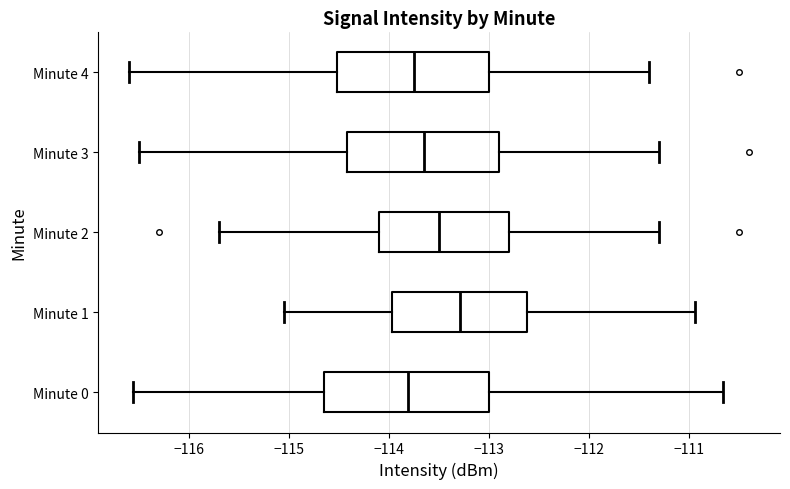

Where does the left whisker of the box for Minute 1 end on the x-axis? The values are not printed on the chart, so give them approximately, as read against the axis.

-115.1